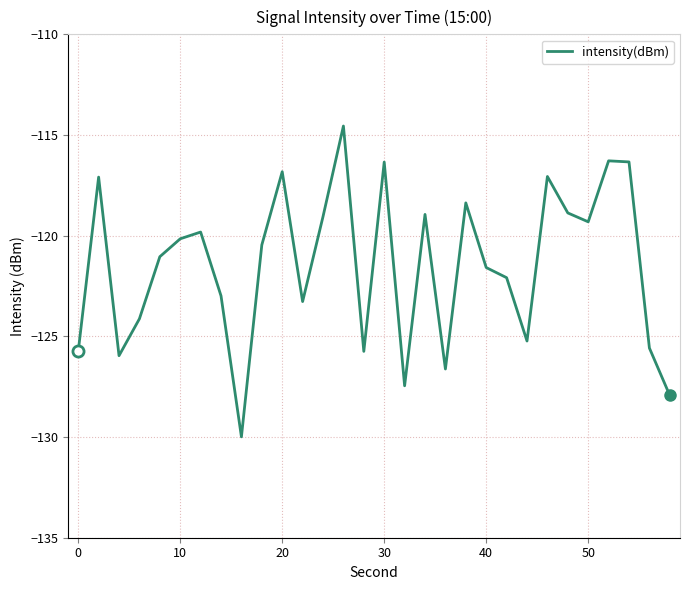

What is the difference between the maximum and minimum values?

15.4